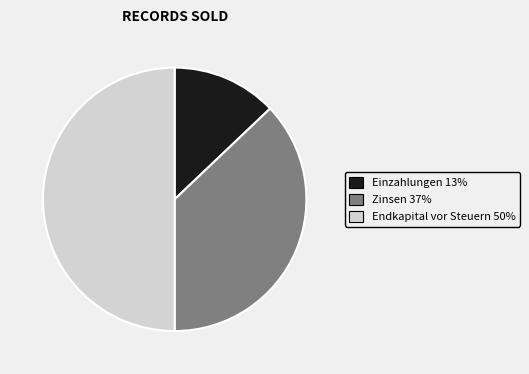

Does Einzahlungen 13% represent more than half of the total?

No